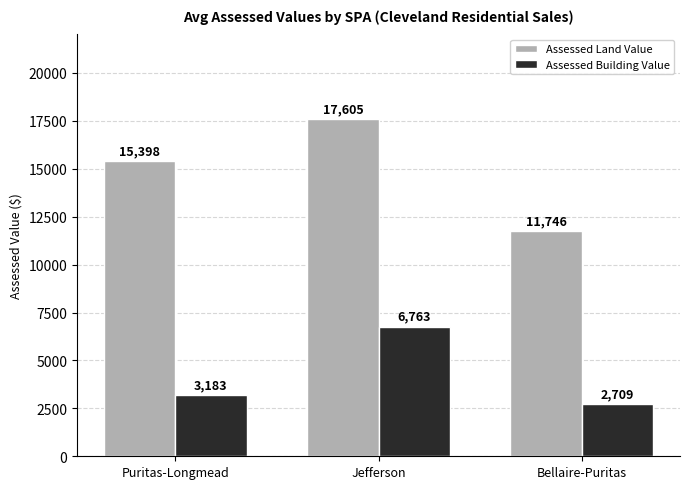

How many bars are there in each group?

2